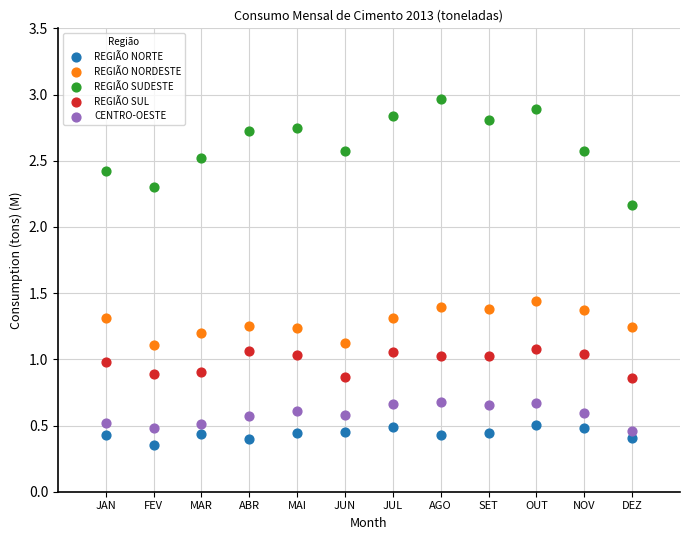

What are all the series names shown in the legend?

REGIÃO NORTE, REGIÃO NORDESTE, REGIÃO SUDESTE, REGIÃO SUL, CENTRO-OESTE